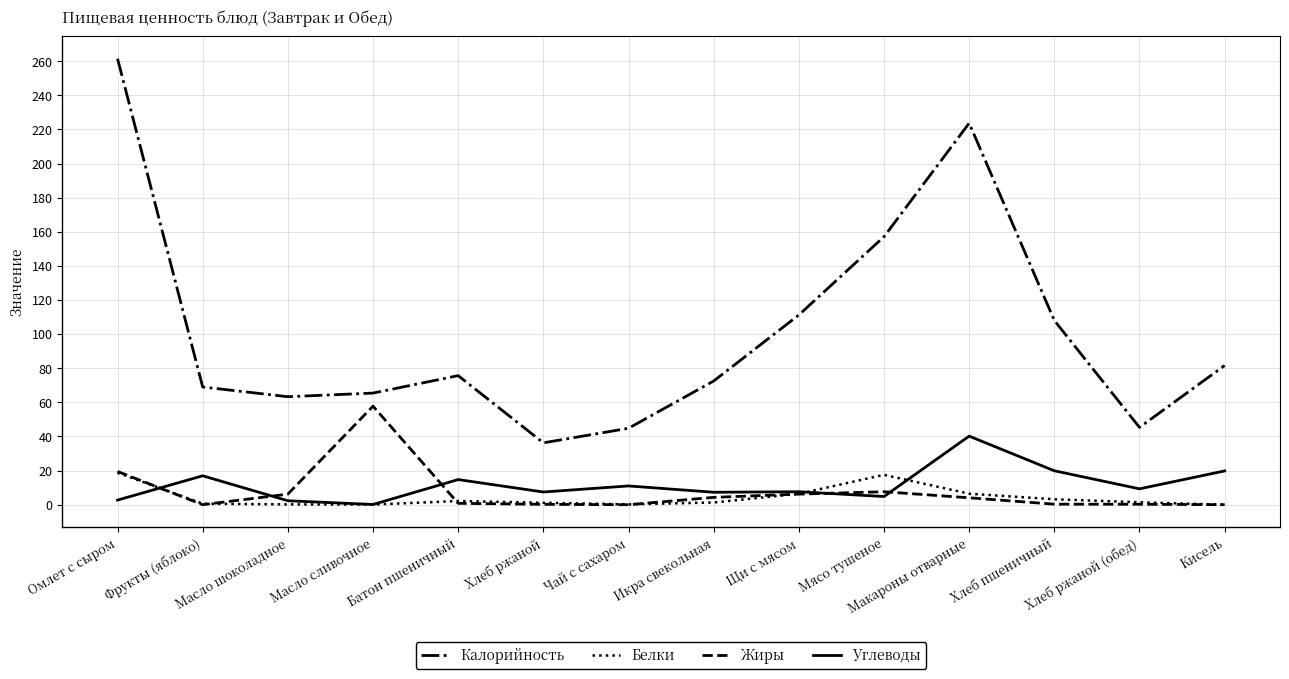

Between Масло шоколадное and Мясо тушеное, which series saw the biggest shift?

Калорийность